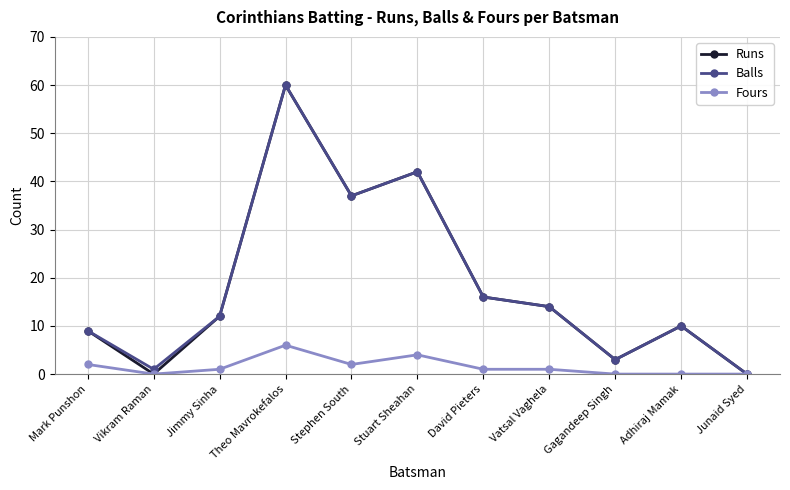

Reading left to right, extract all data points from this chart.

Runs: 9	0	12	60	37	42	16	14	3	10	0
Balls: 9	1	12	60	37	42	16	14	3	10	0
Fours: 2	0	1	6	2	4	1	1	0	0	0